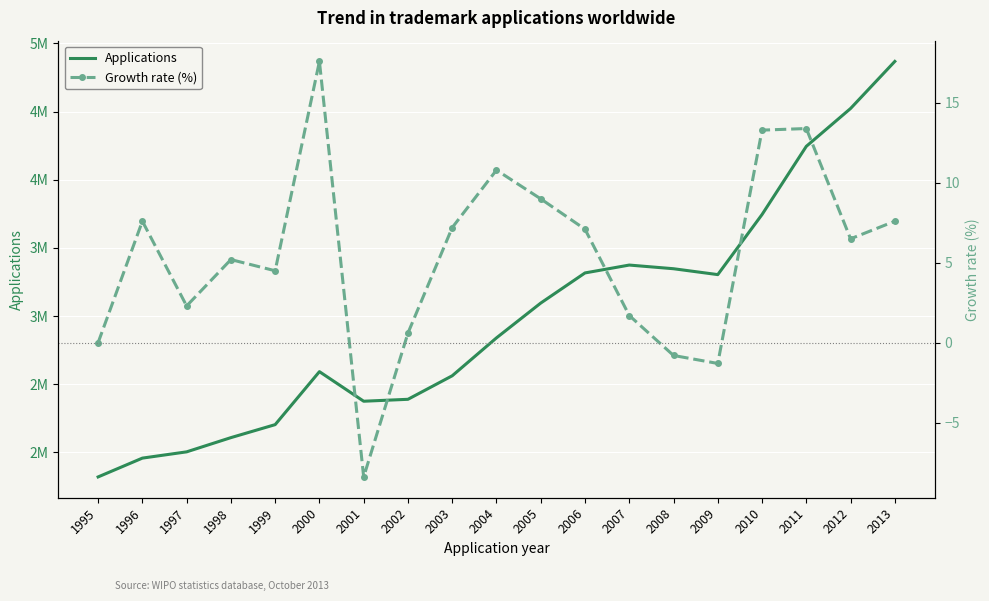

Where is the first local maximum for Growth rate (%)?

1996